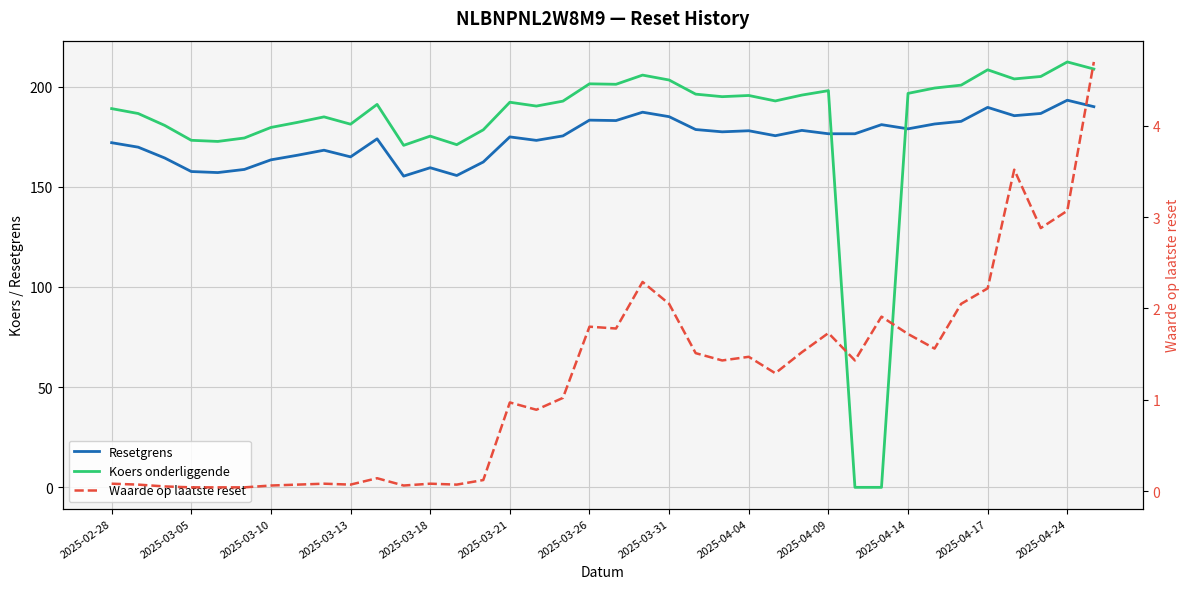

Reading right to left, what are all the values shown in this chart?

Resetgrens: 190.0	193.2	186.6	185.5	189.6	182.6	181.3	178.9	181.0	176.4	176.4	178.1	175.5	177.9	177.4	178.6	185.0	187.2	183.0	183.2	175.4	173.1	174.9	162.4	155.6	159.5	155.3	173.9	164.9	168.2	165.7	163.4	158.6	157.1	157.6	164.3	169.8	172.0
Koers onderliggende: 208.7	212.3	205.0	203.8	208.4	200.7	199.2	196.6	0.0	0.0	197.9	195.7	192.8	195.5	194.9	196.2	203.3	205.7	201.1	201.4	192.7	190.3	192.2	178.4	171.0	175.3	170.7	191.1	181.2	184.9	182.1	179.6	174.3	172.6	173.2	180.6	186.5	189.0
Waarde op laatste reset: 4.7	3.1	2.9	3.5	2.2	2.0	1.6	1.7	1.9	1.4	1.7	1.5	1.3	1.5	1.4	1.5	2.0	2.3	1.8	1.8	1.0	0.9	1.0	0.1	0.1	0.1	0.1	0.1	0.1	0.1	0.1	0.1	0.0	0.0	0.0	0.1	0.1	0.1